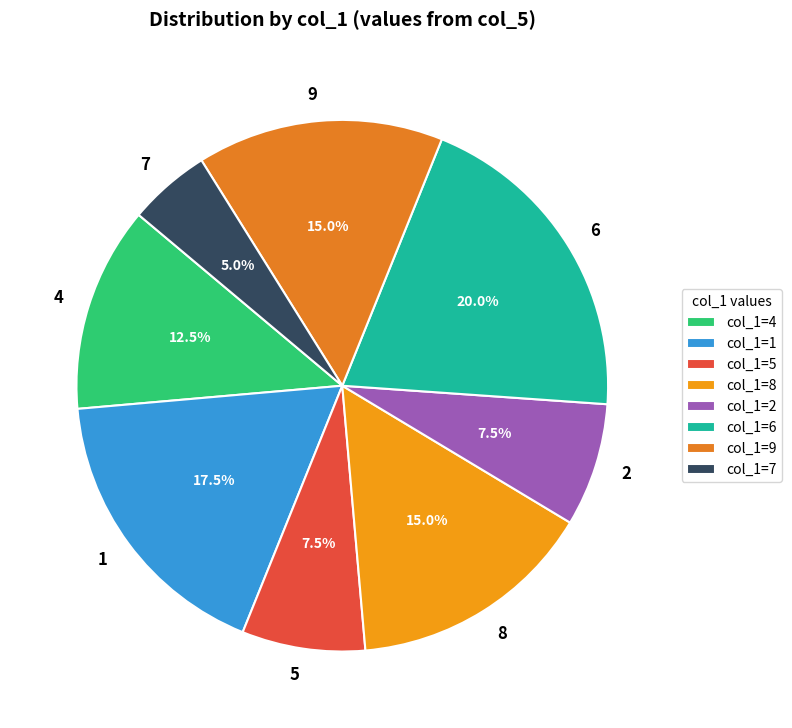

The 7 slice represents 5% of the pie. True or false?

True